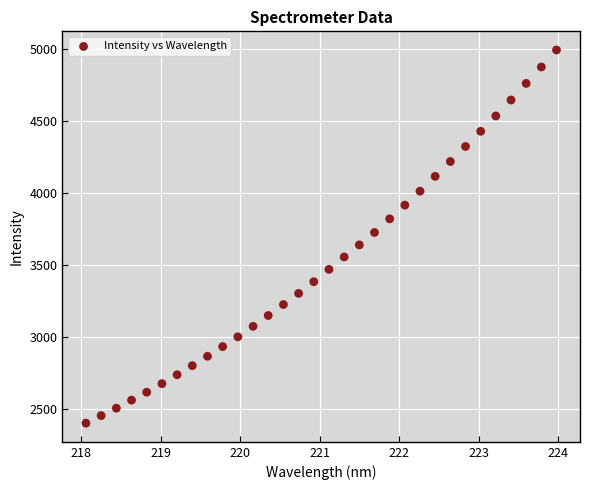

What is the range of Y values (max minus min)?

2591.5